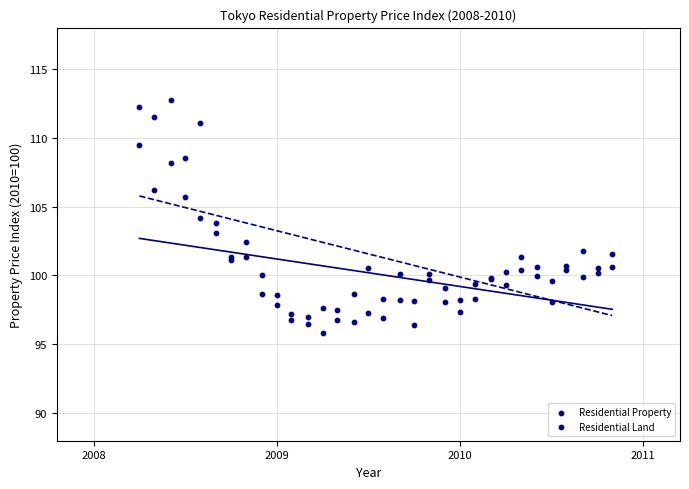

Which series has the widest spread of Y values?

Residential Land